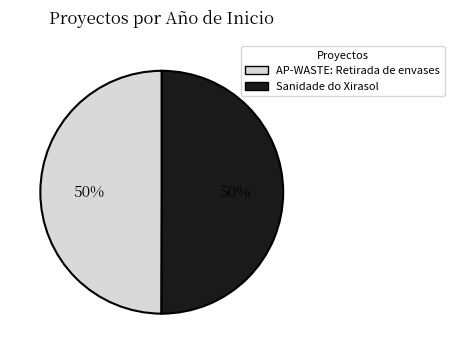

Approximately how many times larger is the value at AP-WASTE: Retirada de envases compared to Sanidade do Xirasol?

1.0